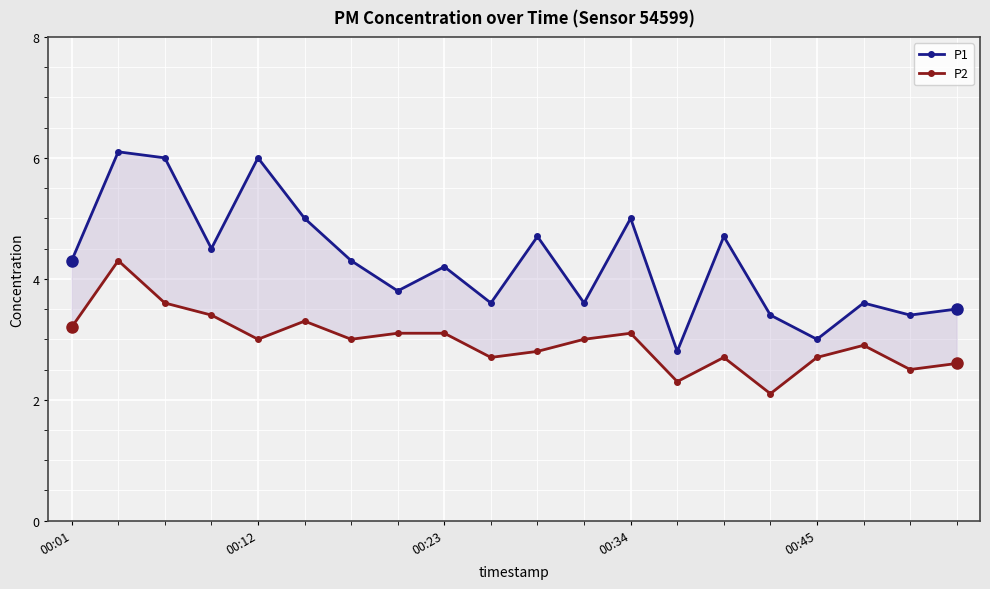

What is the label of the 19th point from the left?

18